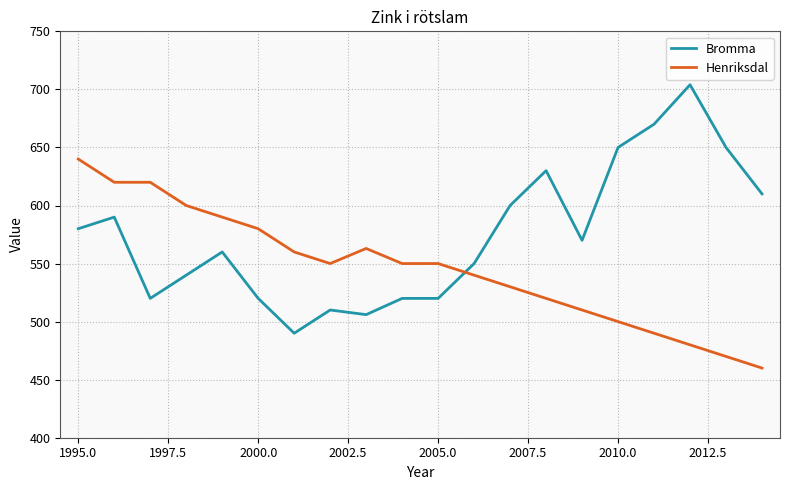

List the series in order of their peak value, lowest first.

Henriksdal, Bromma